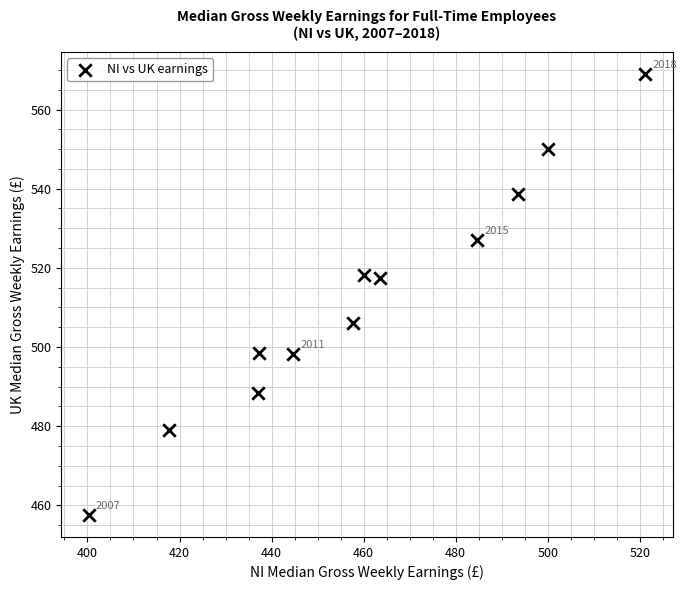

What is the average X value?

459.8